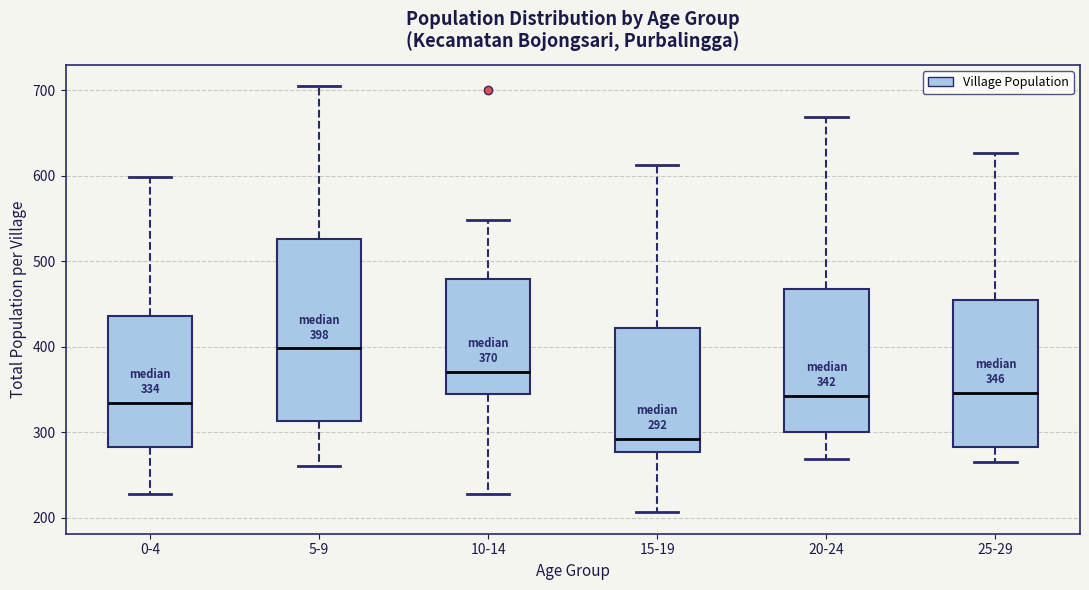

Comparing the boxes themselves (not the whiskers), which one is the tallest?

5-9